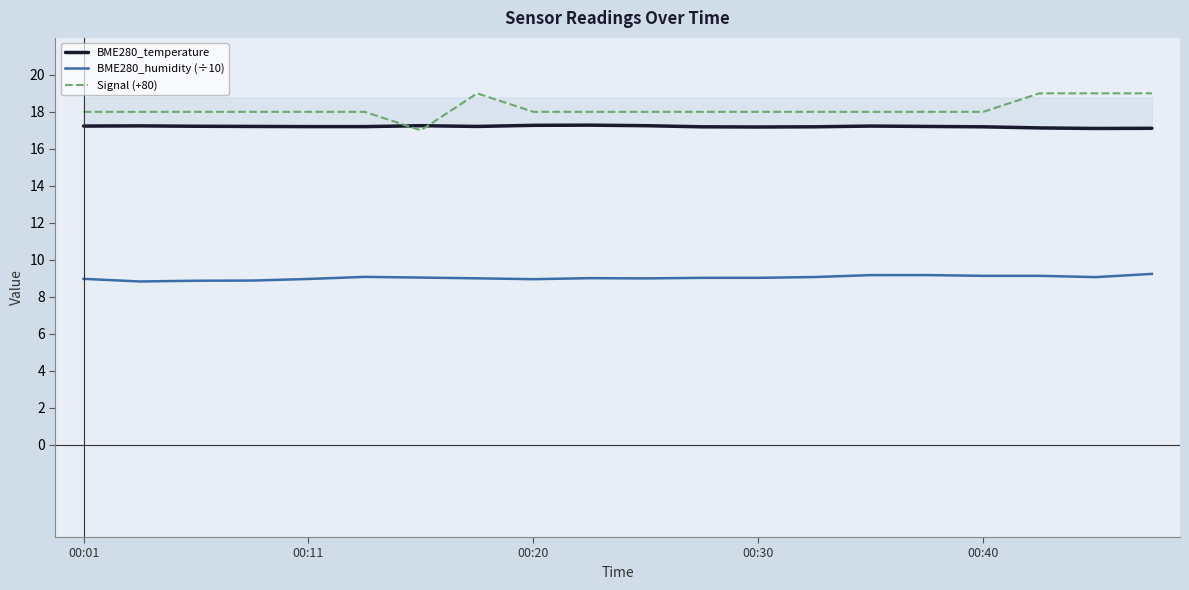

True or false: BME280_temperature and Signal (+80) cross at least once.

True